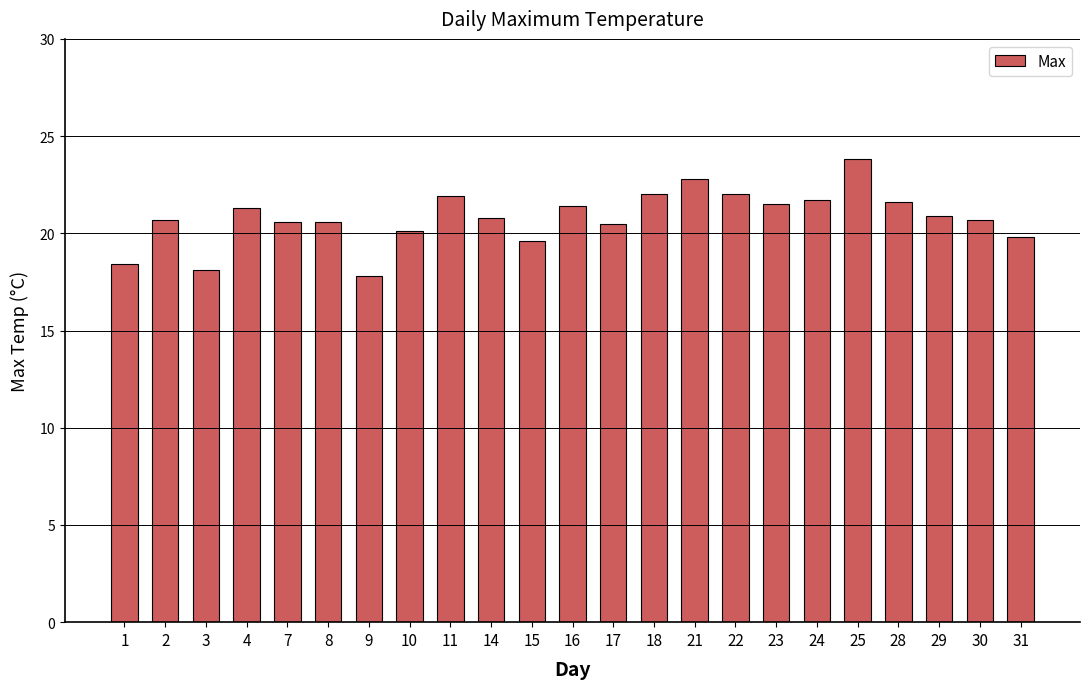

Read the value at 3.

18.1